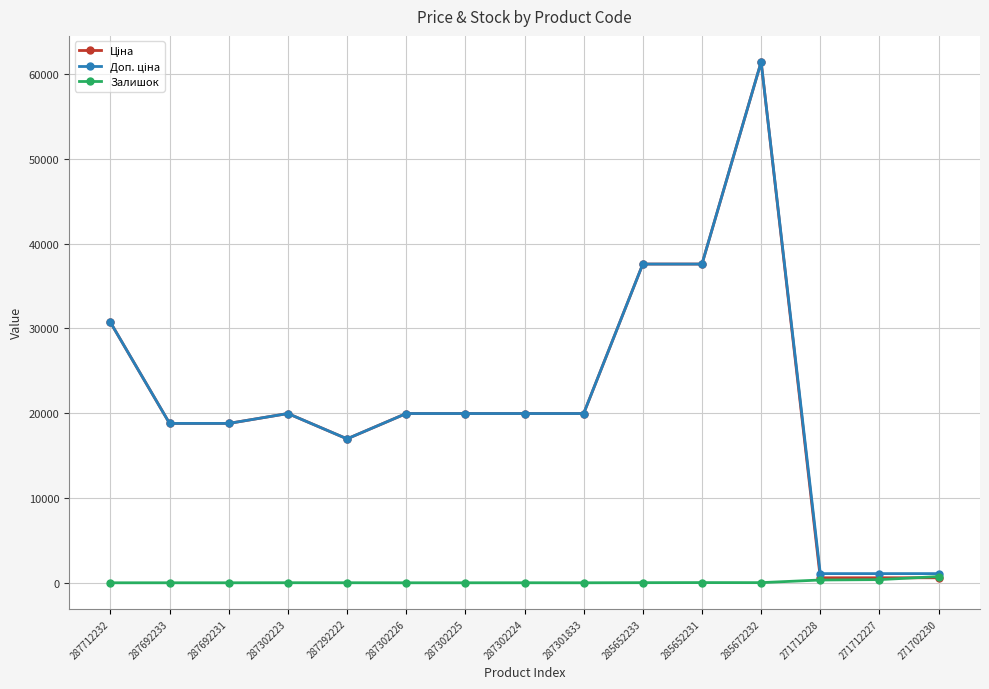

At which category is the sum across all series the highest?

285672232